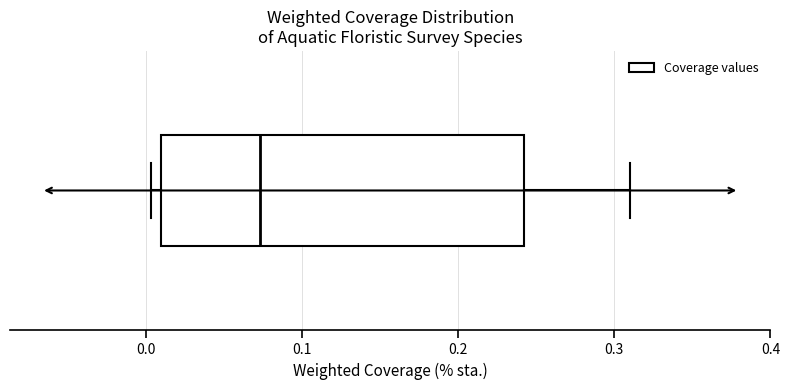

Transcribe this box plot: give where the median line is, the range the box spans, and where the two whiskers end, as read against the x-axis. The values are not printed on the chart, so give them approximately, as read against the axis.

median 0.07, box 0.01 to 0.24, whiskers 0.00 to 0.31